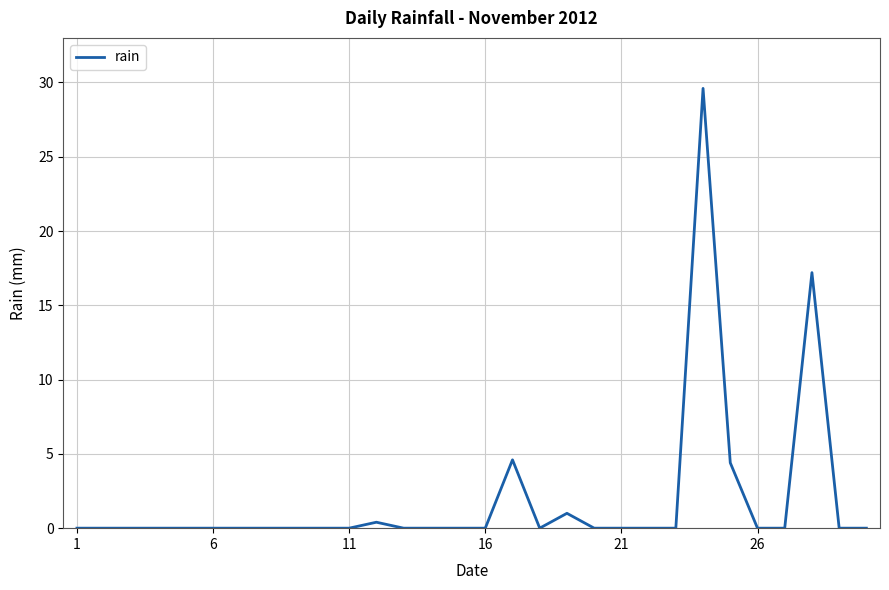

What is the maximum value shown in the chart?

29.6